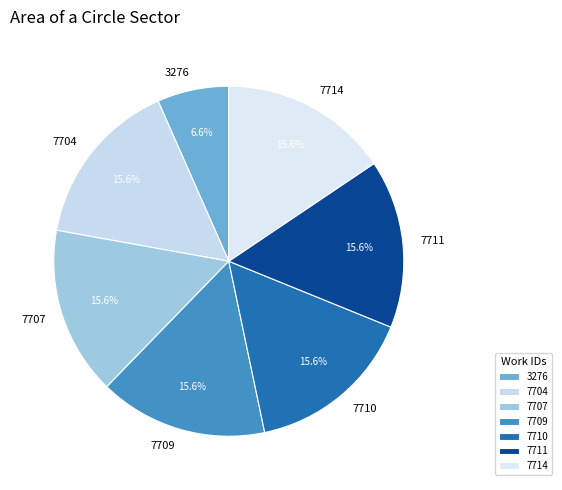

Between 7709 and 3276, which is larger?

7709